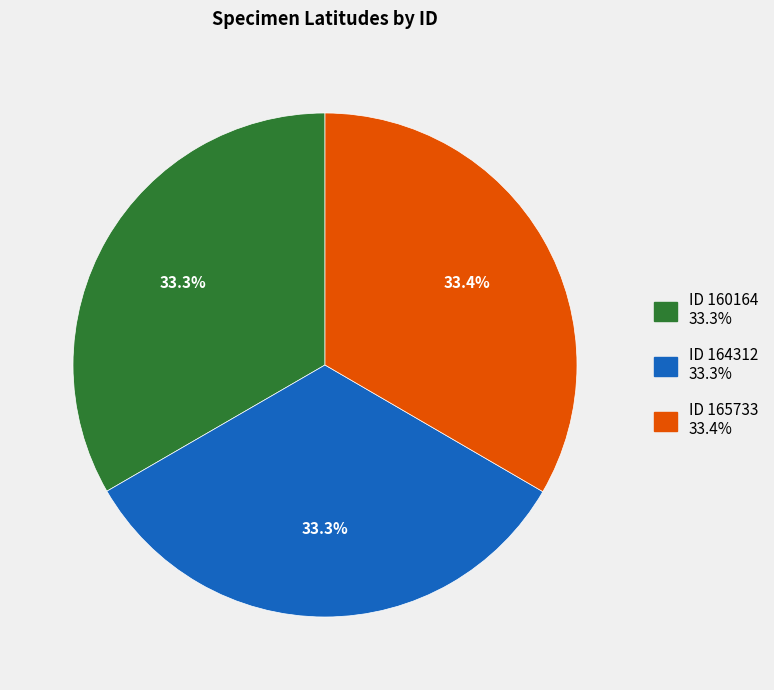

Is there a majority slice in this chart?

No